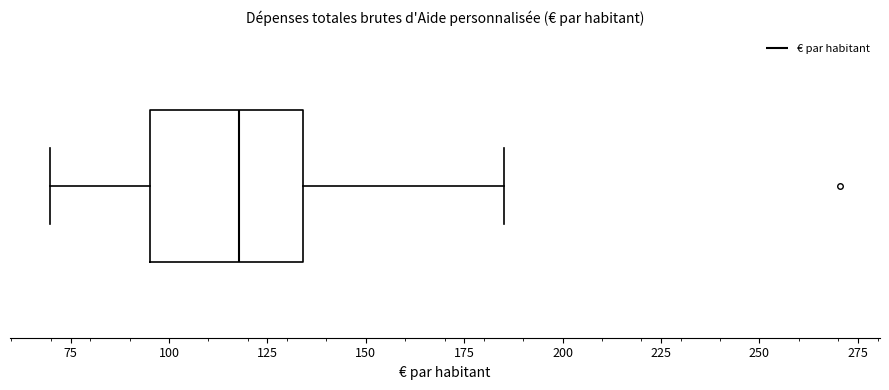

Where does the left whisker of the box end on the x-axis? The values are not printed on the chart, so give them approximately, as read against the axis.

70